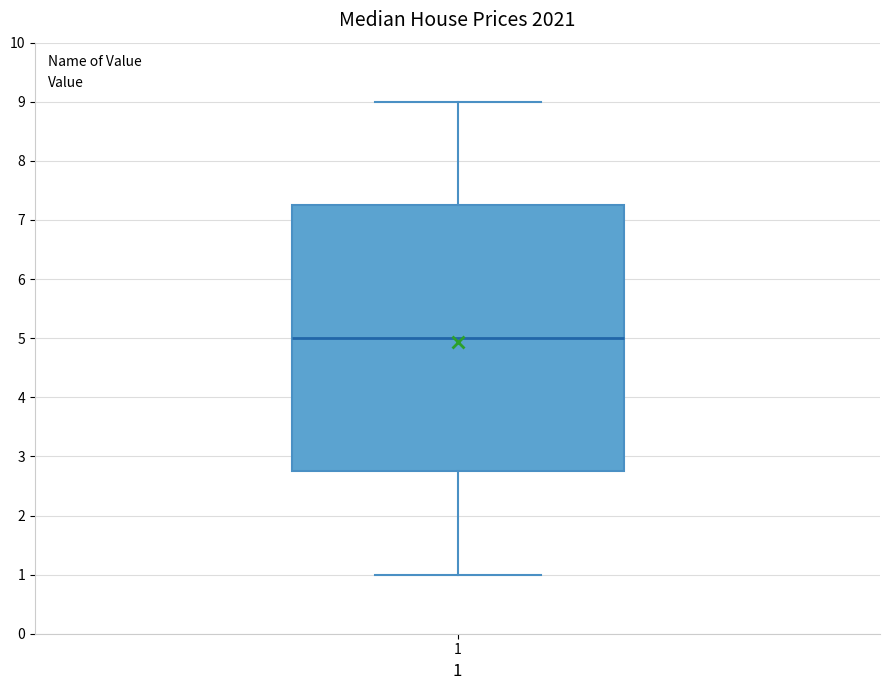

Read this box plot against the y-axis: the position of the median line, the range covered by the box, and the ends of both whiskers. The values are not printed on the chart, so give them approximately, as read against the axis.

median 5.0, box 2.8 to 7.3, whiskers 1.0 to 9.0